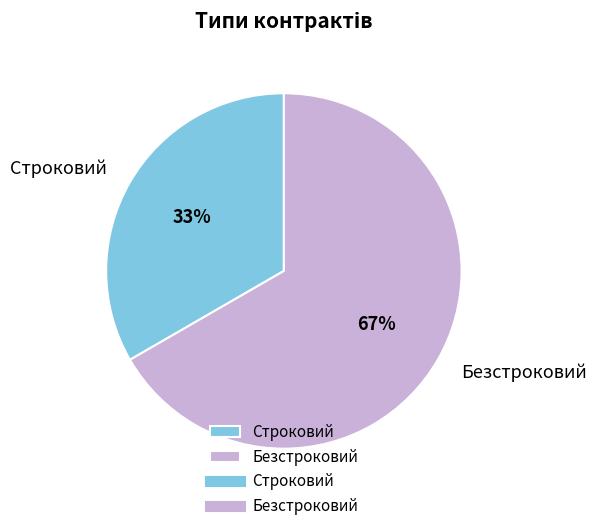

To the nearest percent, what is the average slice percentage?

50%